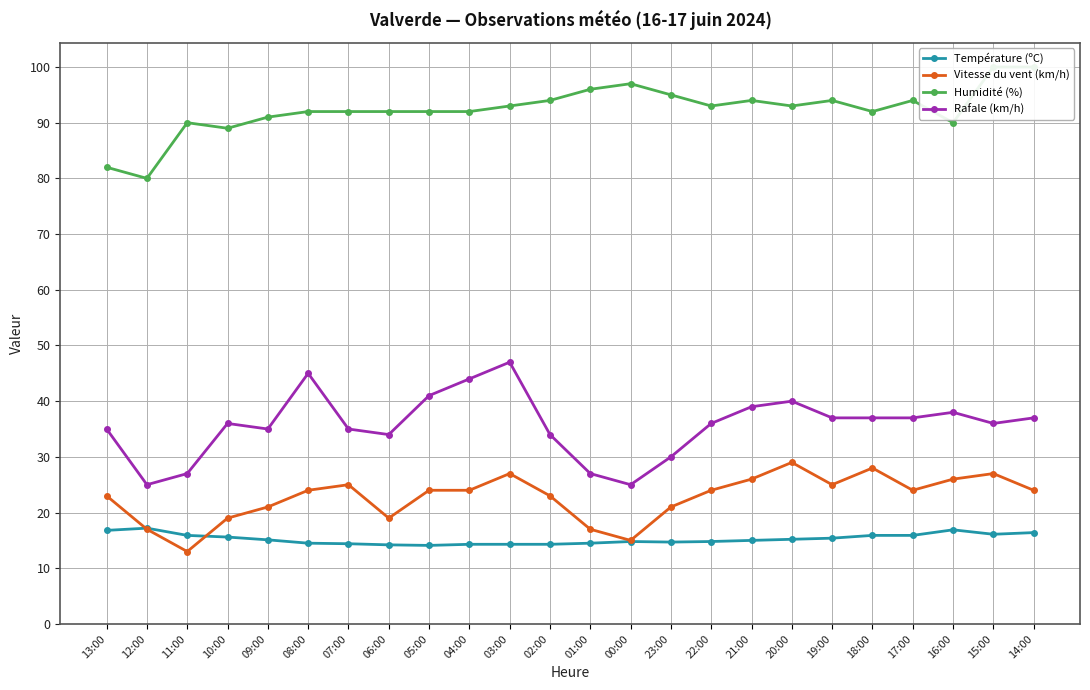

Which series has the largest range (max minus min)?

Rafale (km/h)